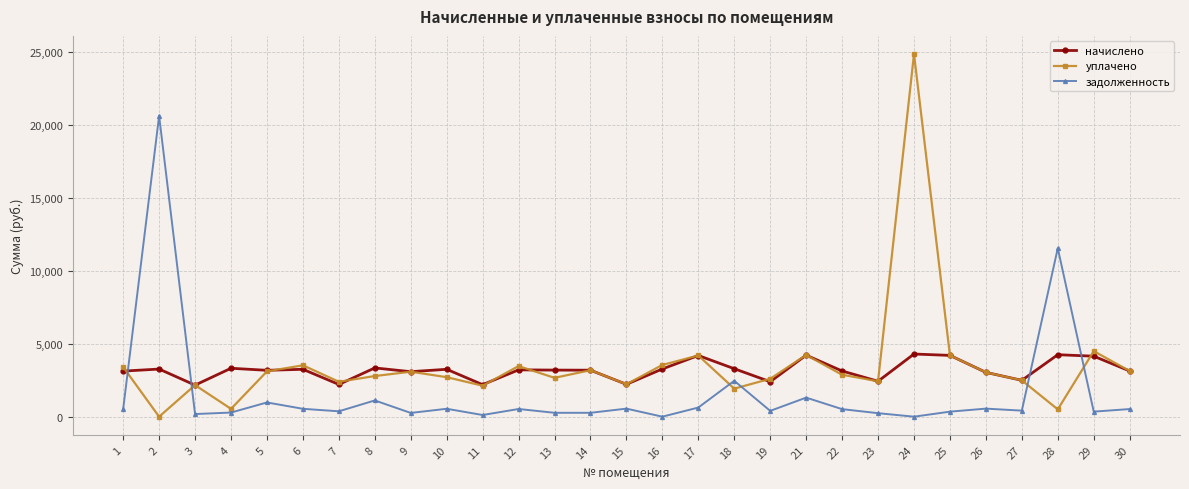

Which series has the widest spread of values?

уплачено